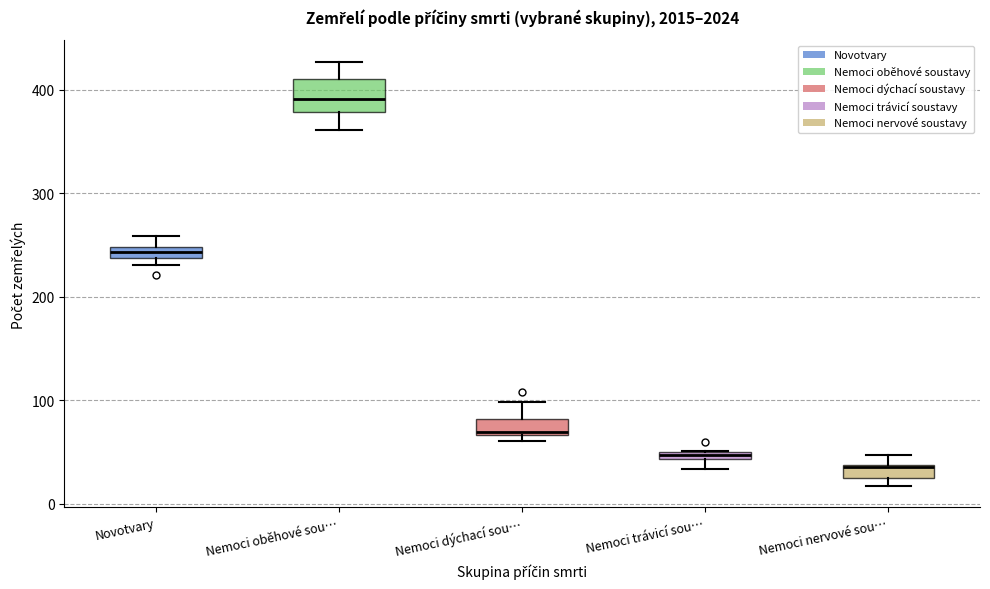

Where is the upper edge of the box for Nemoci trávicí sou… on the y-axis? The values are not printed on the chart, so give them approximately, as read against the axis.

50